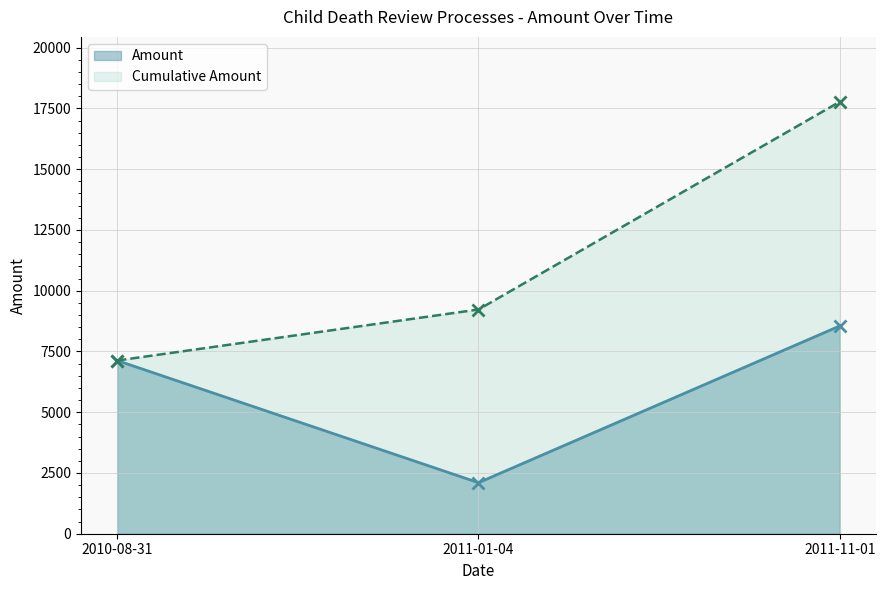

Is it true that the value at 2011-11-01 is 12694?

False